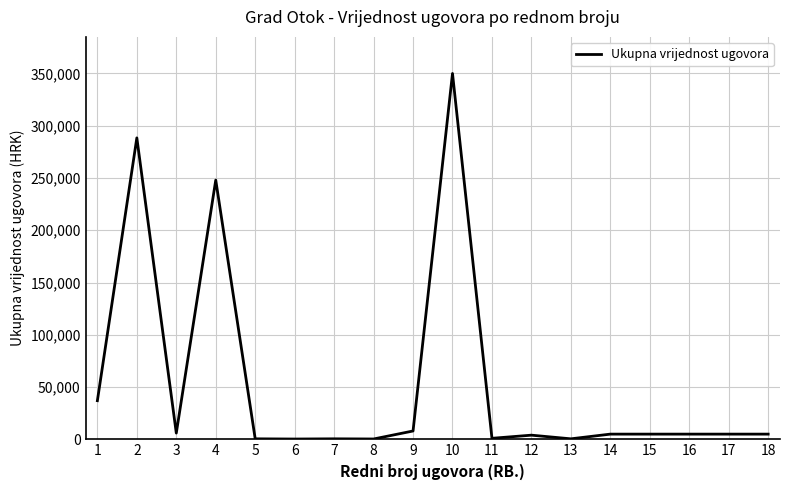

What is the difference between the maximum and minimum values?

349700.0